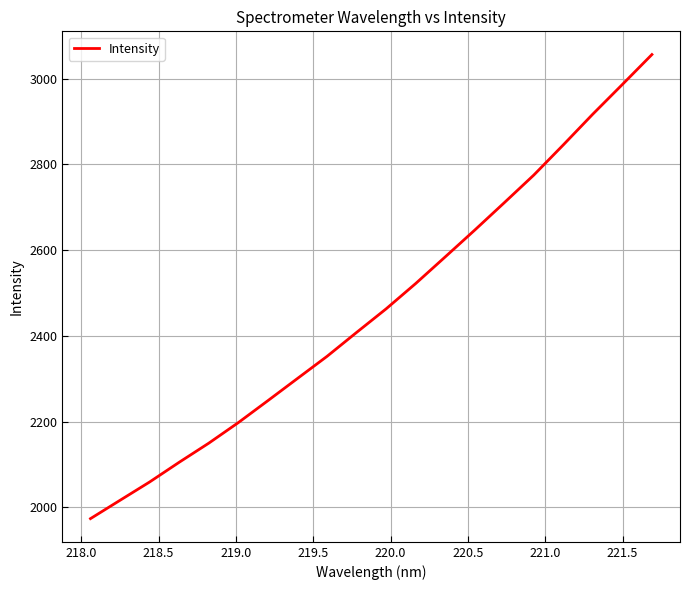

What is the maximum value shown in the chart?

3056.3